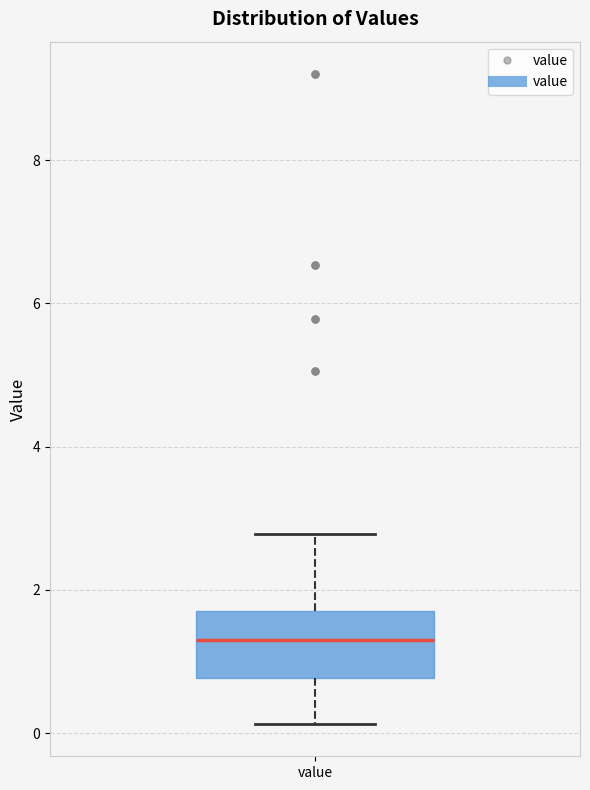

Where does the median line of the box for value sit on the y-axis? The values are not printed on the chart, so give them approximately, as read against the axis.

1.4